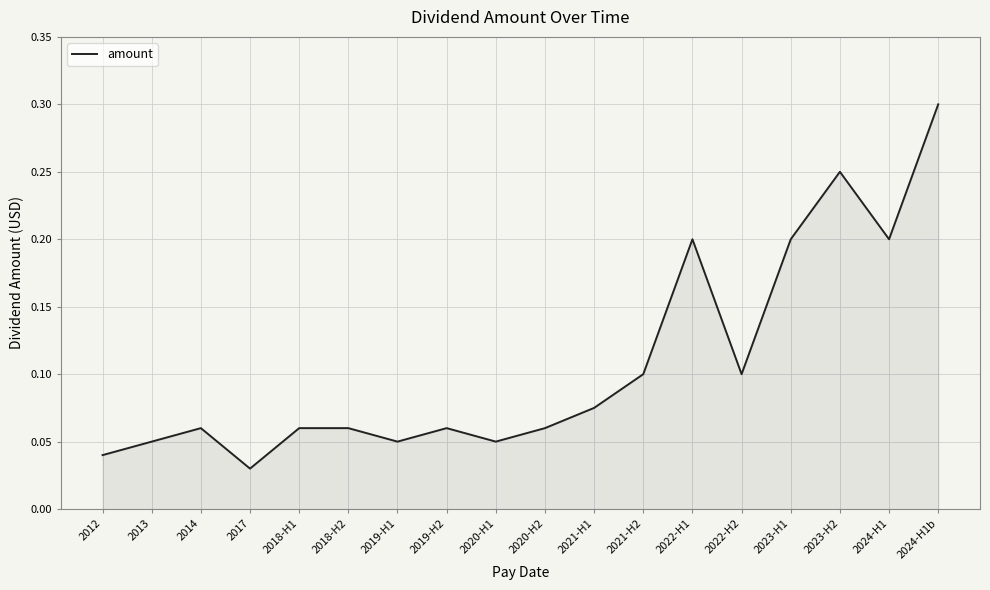

True or false: the data shows 0.0 at 2013.

False